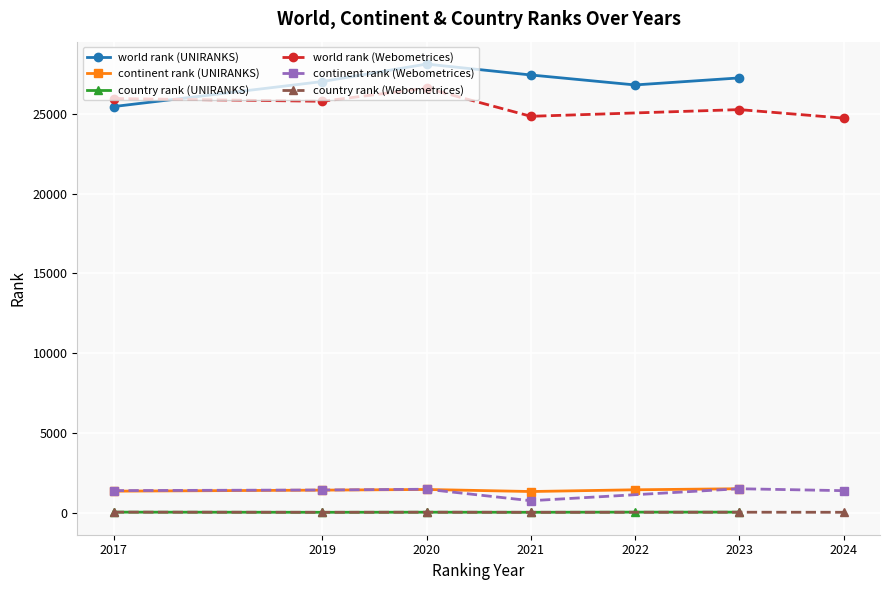

Is the value of country rank (Webometrices) at 2024 greater than the value of world rank (Webometrices) at 2023?

No